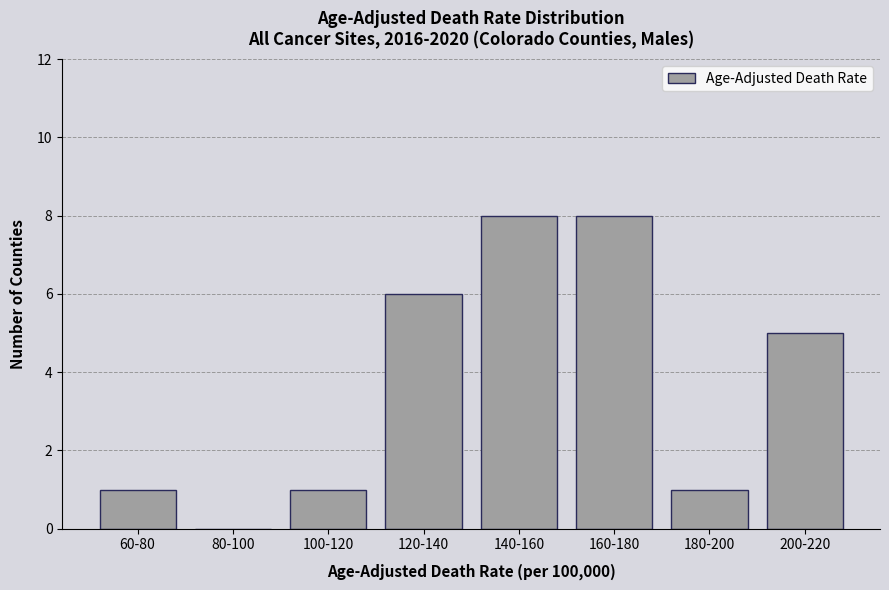

Reading left to right, extract all data points from this chart.

60-80=1	80-100=0	100-120=1	120-140=6	140-160=8	160-180=8	180-200=1	200-220=5